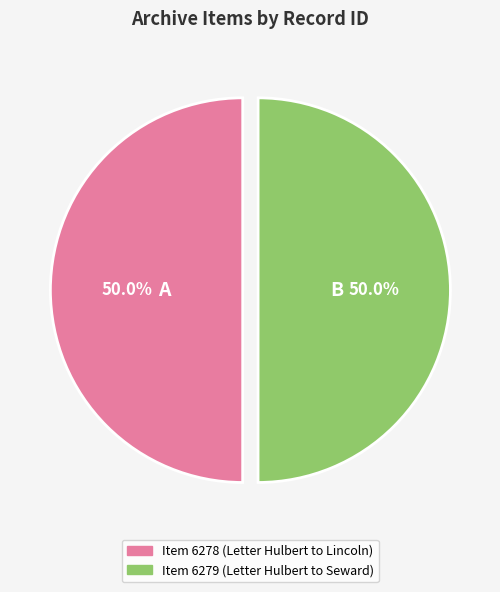

Approximately how many times larger is the value at Item 6279 (Letter Hulbert to Seward) compared to Item 6278 (Letter Hulbert to Lincoln)?

1.0